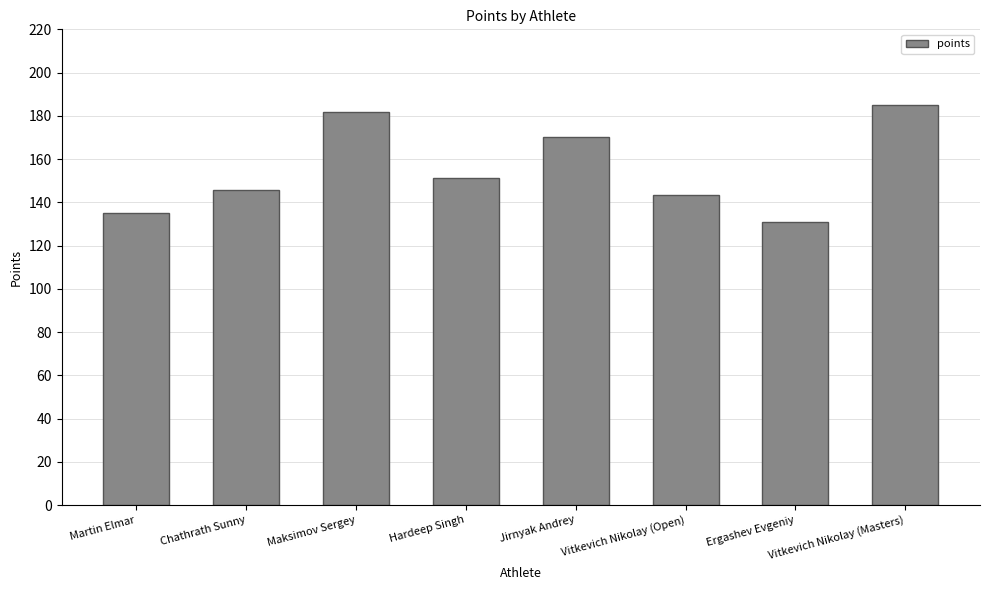

At which label does the data first exceed 151?

Maksimov Sergey